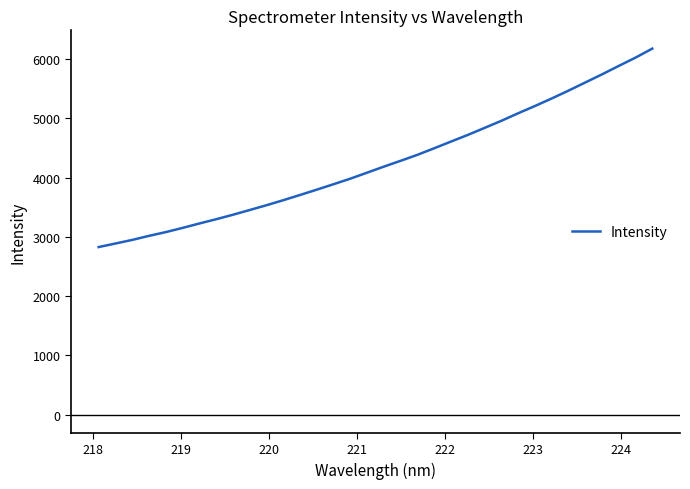

What is the average value?

4262.5